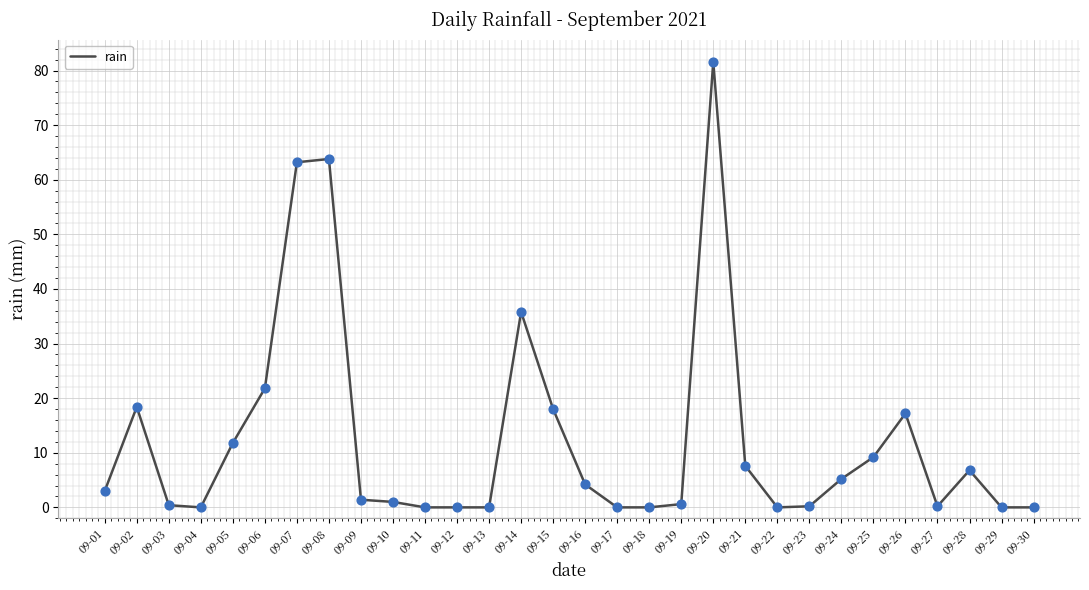

Which has a higher value, 09-21 or 09-16?

09-21